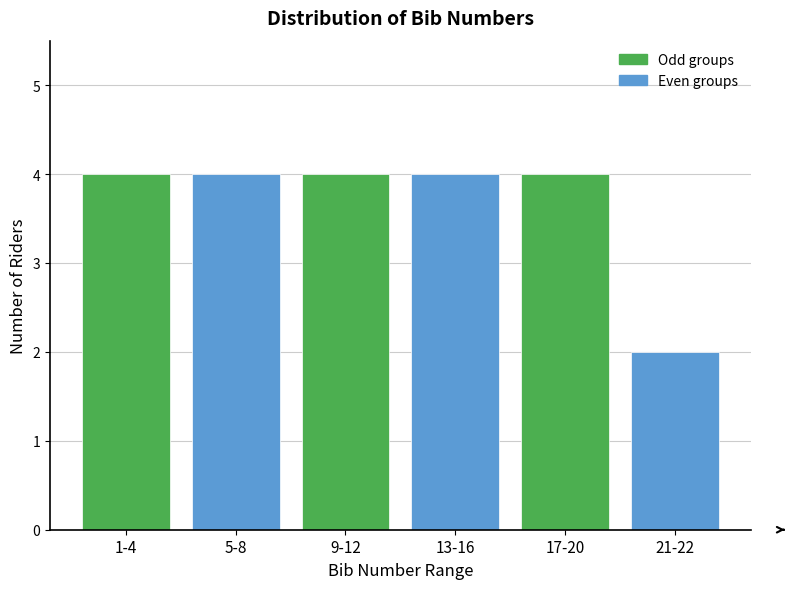

Reading left to right, list all the values displayed in this chart.

1-4=4	5-8=4	9-12=4	13-16=4	17-20=4	21-22=2